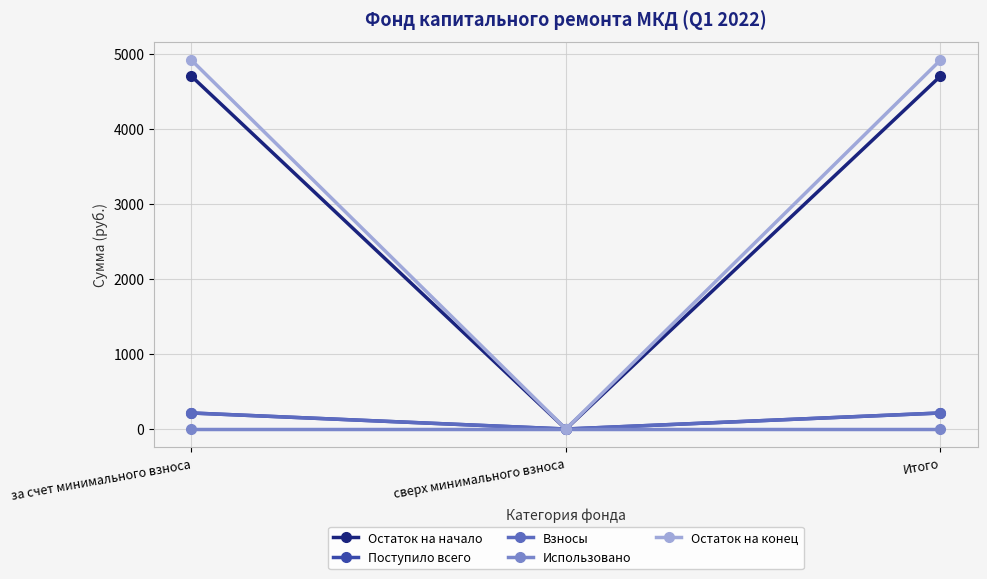

Does the chart have visible grid lines?

Yes